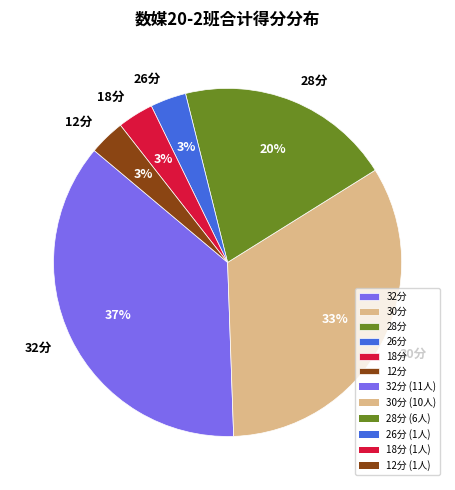

Which has a higher value, 12分 or 30分?

30分